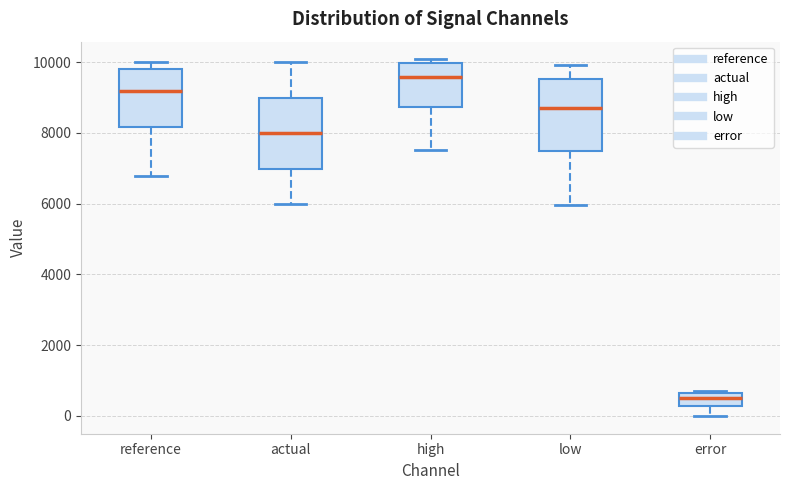

Which box has the lowest median line?

error